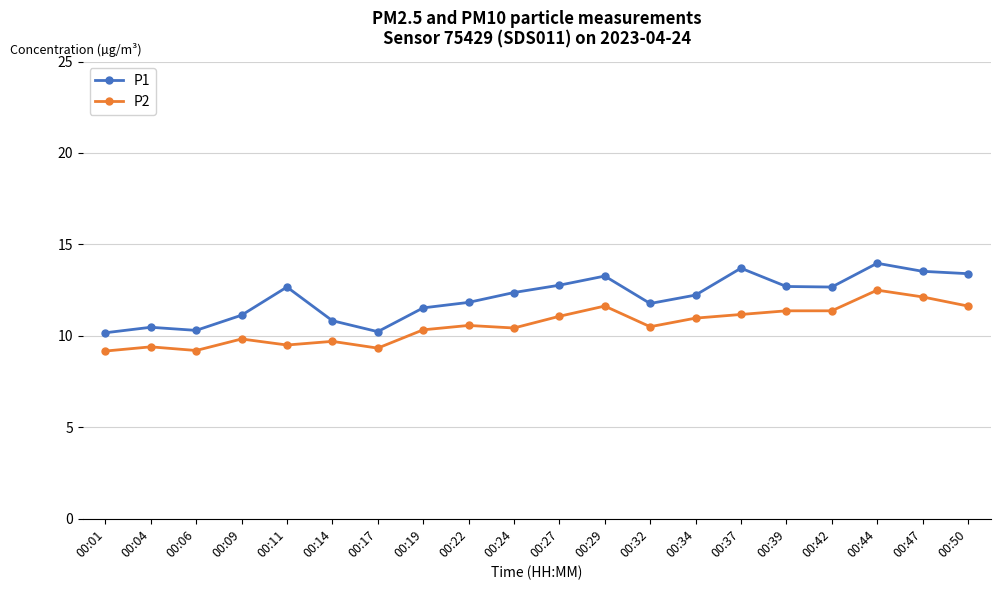

How many lines are shown in the chart?

2